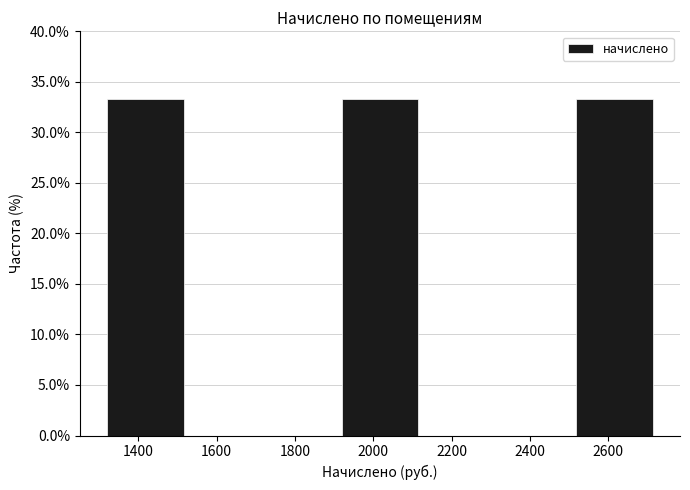

Reading left to right, list every bar in this chart as the range it spans on the x-axis followed by its height. Neither the bar edges nor the heights are printed on the chart, so give them approximately, as read against the axes.

1320 to 1520: 33.5
1520 to 1720: 0
1720 to 1920: 0
1920 to 2120: 33.5
2120 to 2320: 0
2320 to 2520: 0
2520 to 2720: 33.5